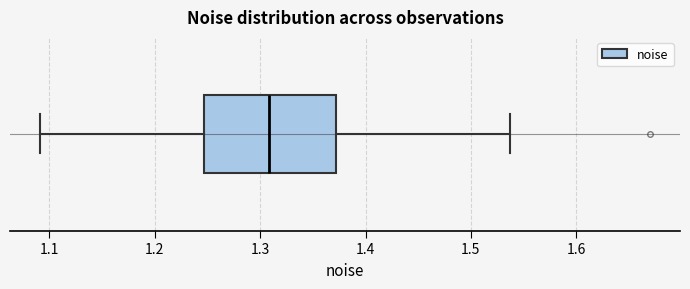

Transcribe this box plot: give where the median line is, the range the box spans, and where the two whiskers end, as read against the x-axis. The values are not printed on the chart, so give them approximately, as read against the axis.

median 1.31, box 1.25 to 1.37, whiskers 1.09 to 1.54